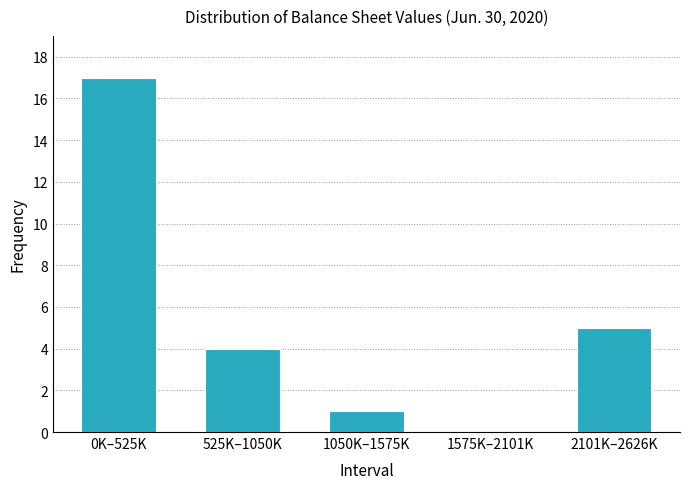

Reading left to right, extract all data points from this chart.

0K–525K=17	525K–1050K=4	1050K–1575K=1	1575K–2101K=0	2101K–2626K=5